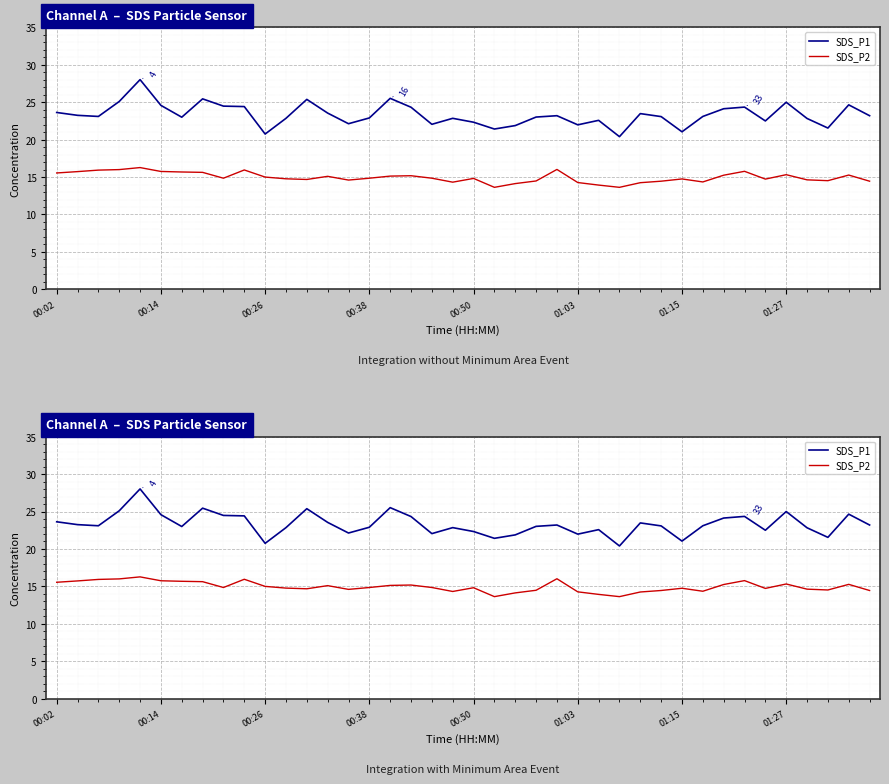

What is the difference between the second highest and minimum values in the SDS_P2 series?

2.4